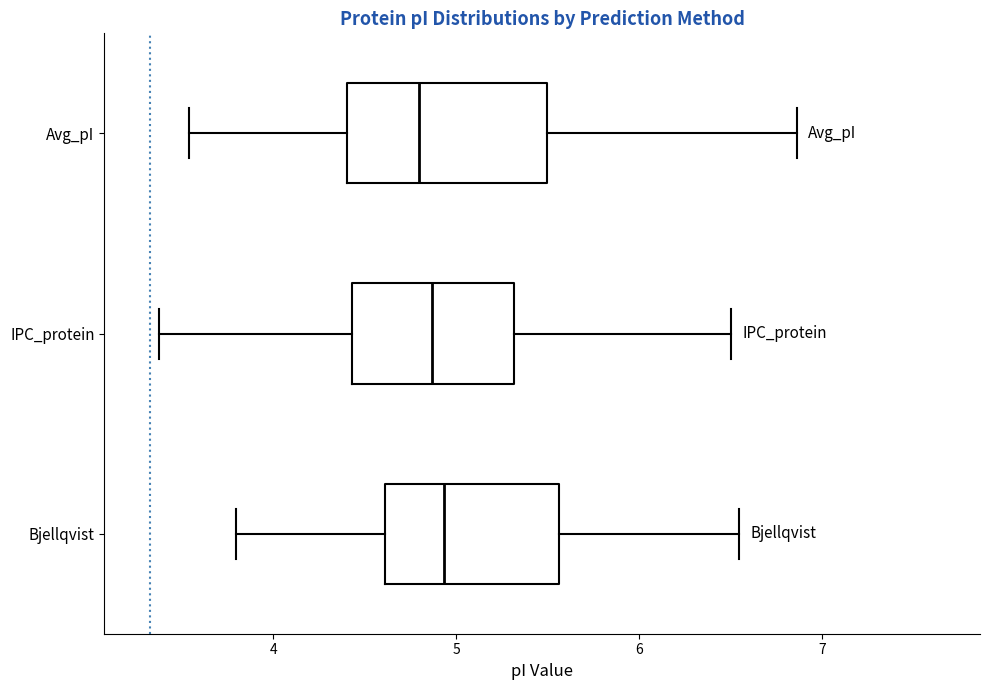

Reading bottom to top, read every box against the x-axis: the position of its median line, the range the box covers, and the ends of its whiskers. The values are not printed on the chart, so give them approximately, as read against the axis.

Bjellqvist: median 4.9, box 4.6 to 5.6, whiskers 3.8 to 6.5
IPC_protein: median 4.9, box 4.4 to 5.3, whiskers 3.4 to 6.5
Avg_pI: median 4.8, box 4.4 to 5.5, whiskers 3.5 to 6.9